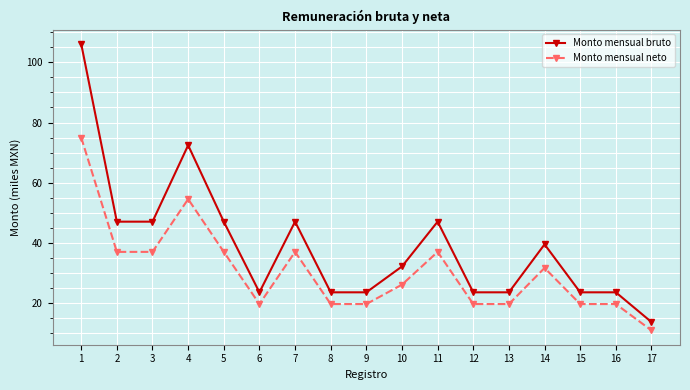

True or false: Monto mensual neto has more than 0 points higher than both neighbors.

True